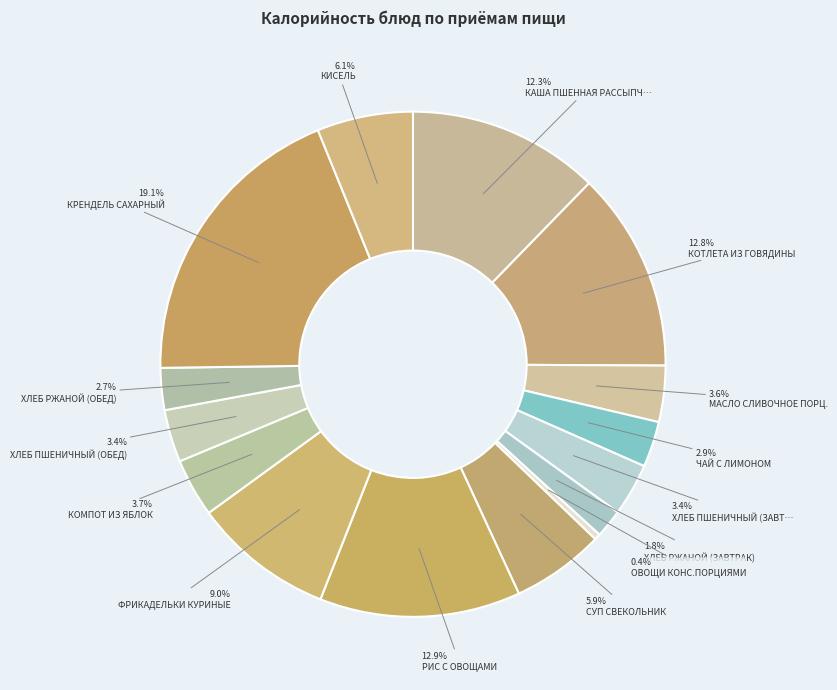

Is there a majority slice in this chart?

No